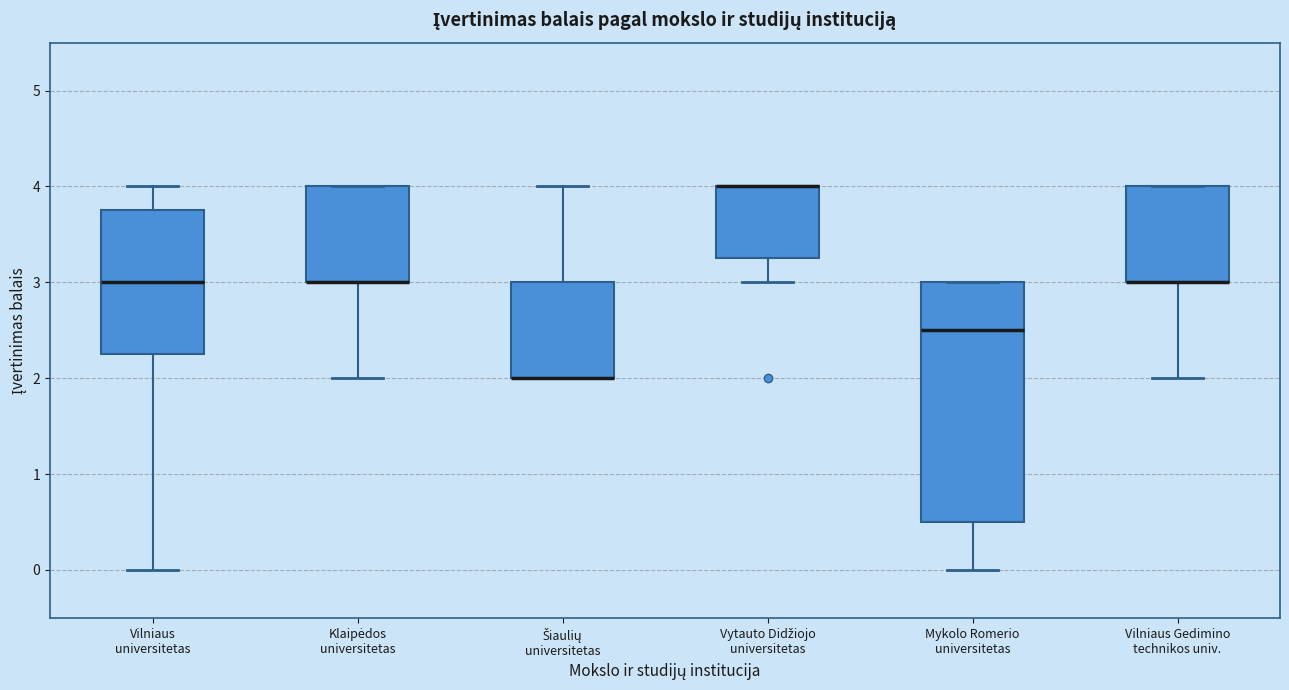

Which box is the tallest, from its lower edge to its upper edge?

Mykolo Romerio universitetas